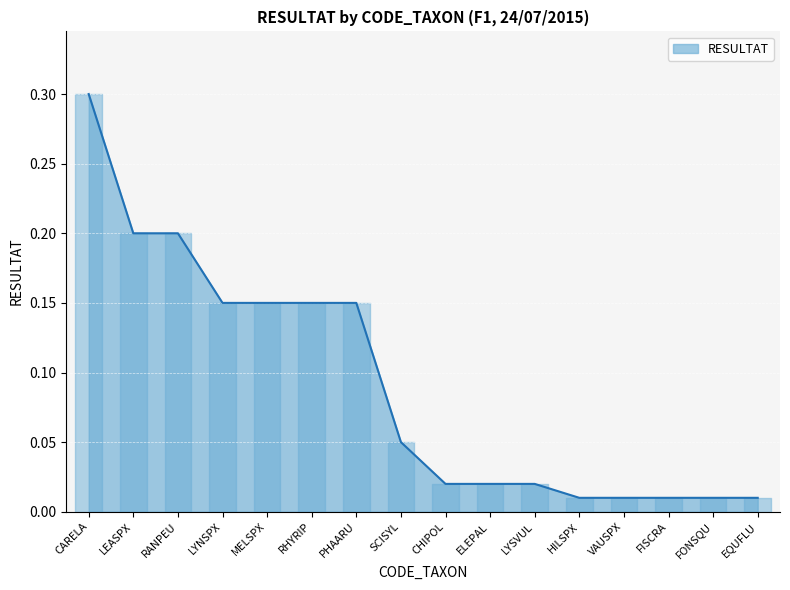

What position from the left is MELSPX?

5